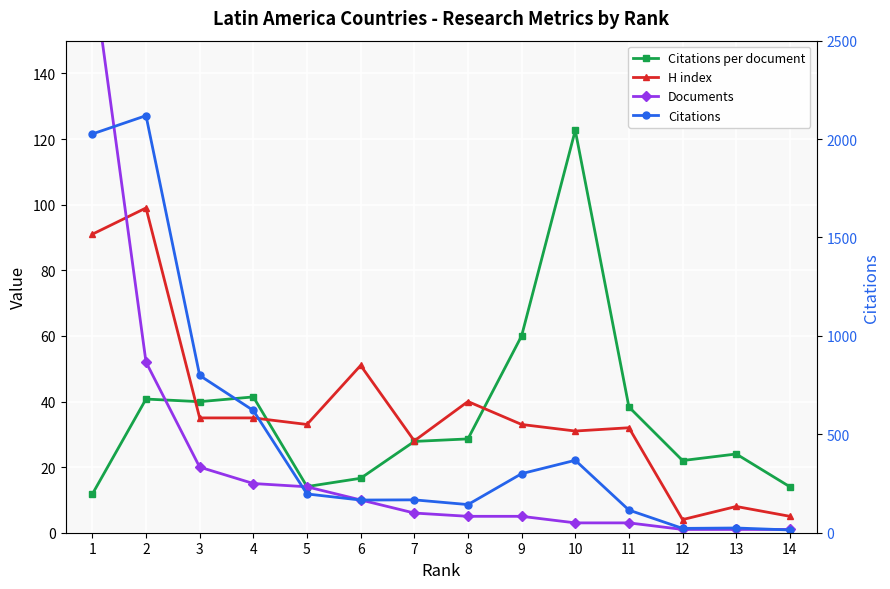

Rank the series at 7 from lowest to highest value.

Documents, Citations per document, H index, Citations